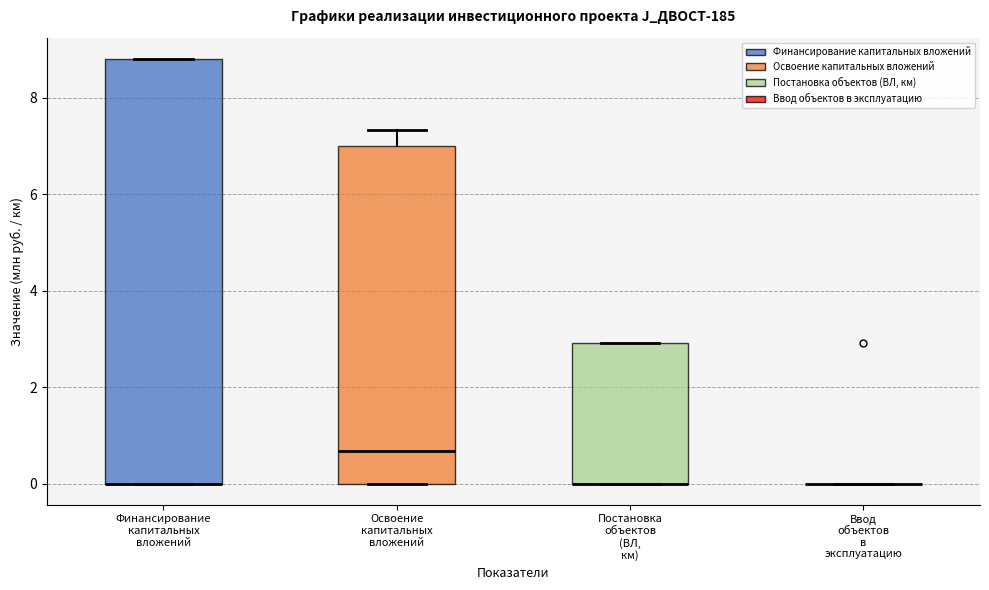

Reading left to right, transcribe this box plot: for each box, give where its median line is, the range the box spans, and where its two whiskers end, as read against the y-axis. The values are not printed on the chart, so give them approximately, as read against the axis.

Финансирование капитальных вложений: median 0.0 (drawn on the box's lower edge), box 0.0 to 8.8, whiskers 0.0 to 8.8
Освоение капитальных вложений: median 0.6, box 0.0 to 7.0, whiskers 0.0 to 7.4
Постановка объектов (ВЛ, км): median 0.0 (drawn on the box's lower edge), box 0.0 to 3.0, whiskers 0.0 to 3.0
Ввод объектов в эксплуатацию: box collapsed to a line at 0.0, whiskers 0.0 to 0.0